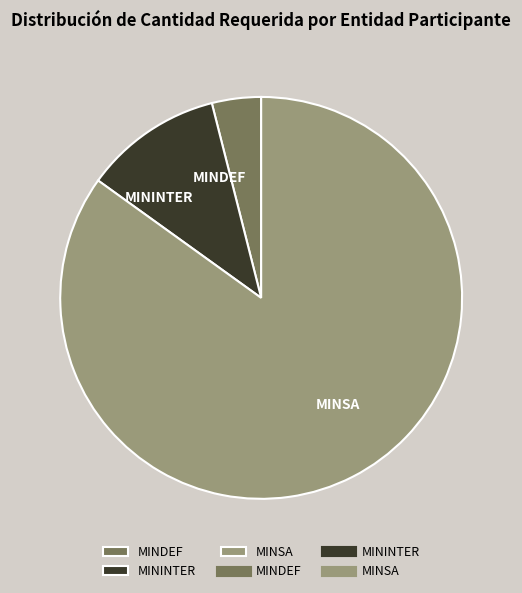

Which has a higher value, MINSA or MINDEF?

MINSA